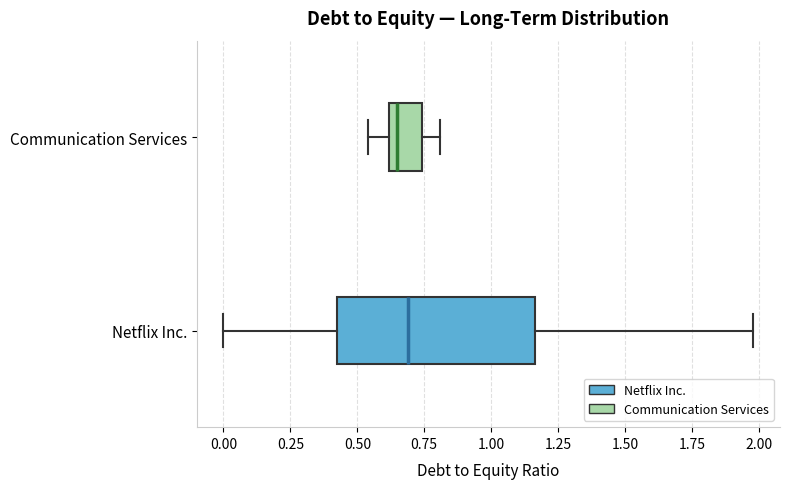

Where is the left edge of the box for Netflix Inc. on the x-axis? The values are not printed on the chart, so give them approximately, as read against the axis.

0.45